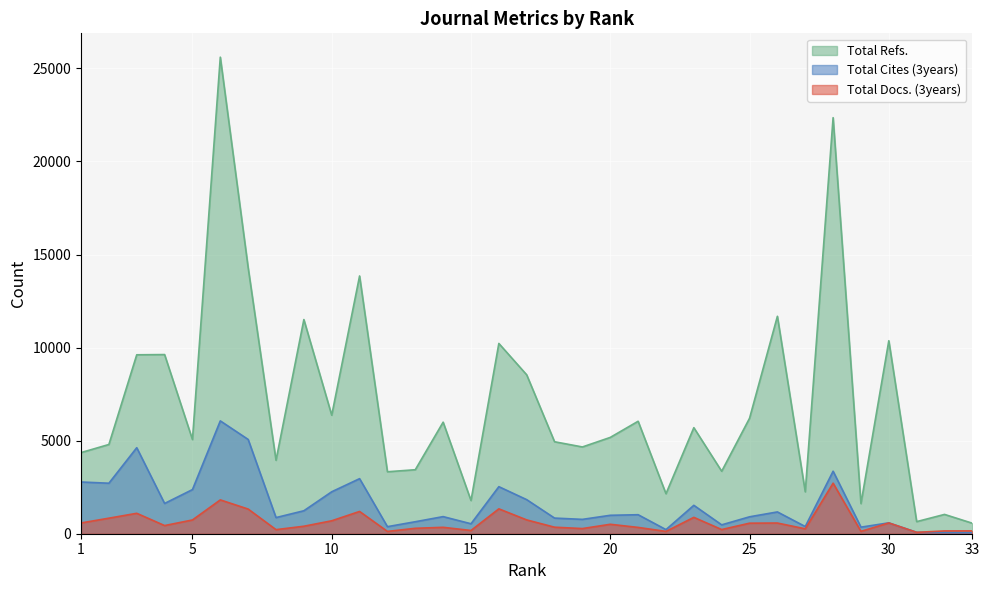

How many data points in Total Docs. (3years) are less than 438?

16